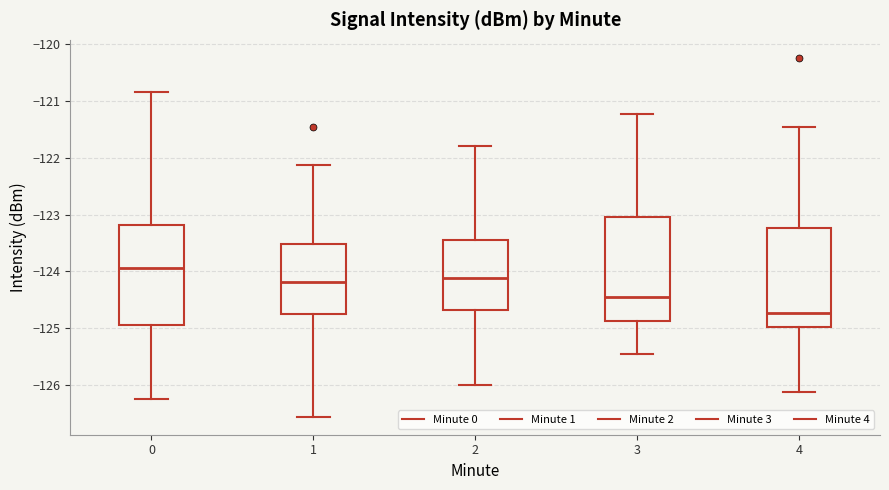

Which box has the lowest median line?

4